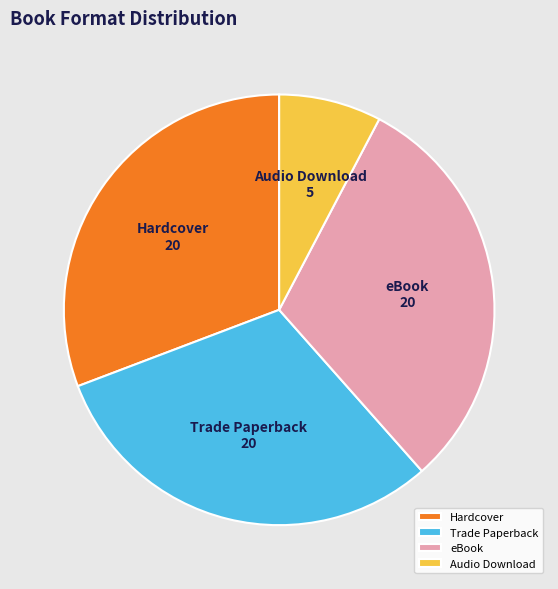

Which category has the smallest portion of the pie?

Audio Download